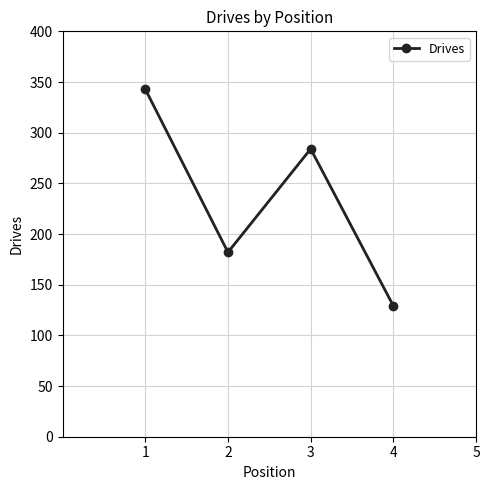

The chart shows a value of 343 at 1. True or false?

True